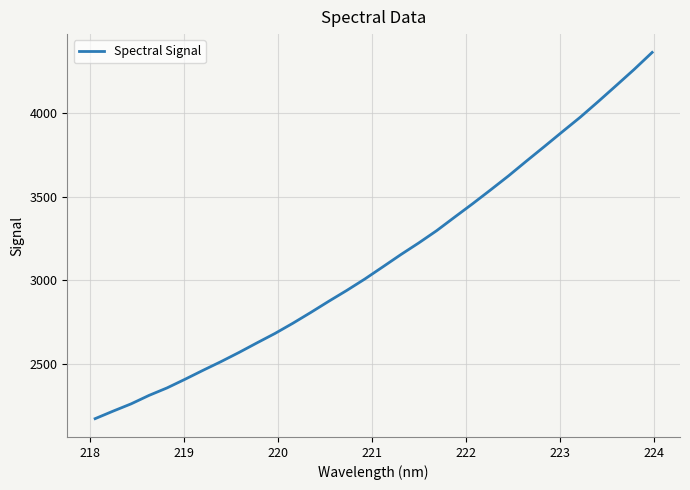

What is the average value?

3122.8